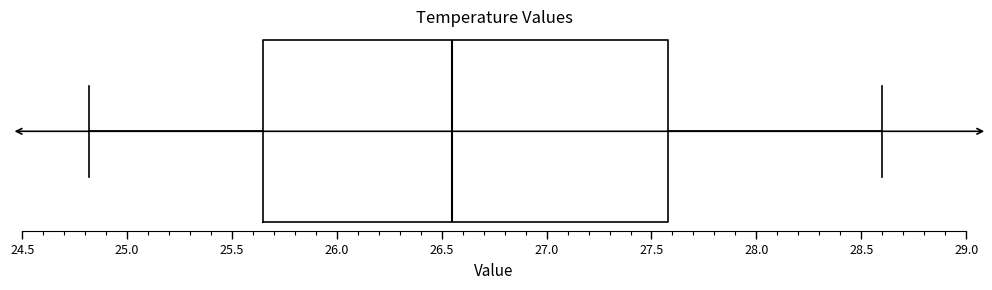

Where does the left whisker of the box end on the x-axis? The values are not printed on the chart, so give them approximately, as read against the axis.

24.80